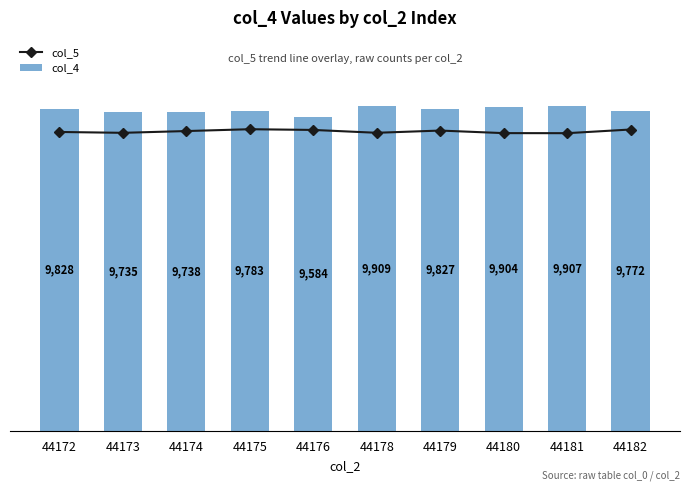

What is the total value across all series at 44175?

18997